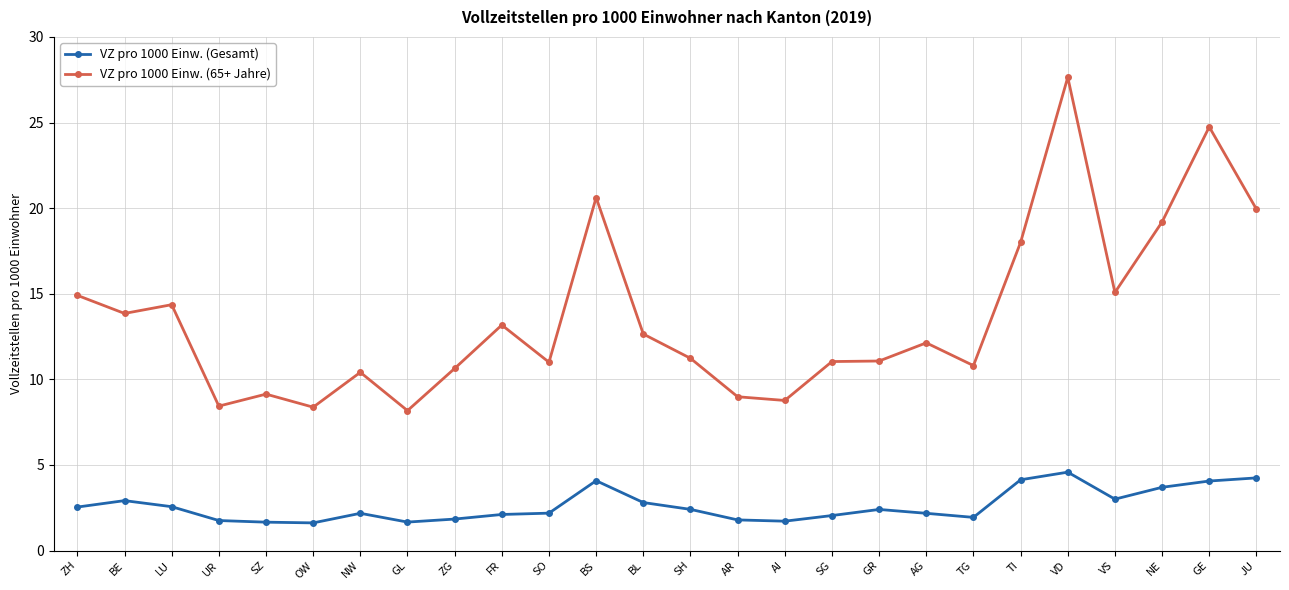

Rank the series by their maximum value, from lowest to highest.

VZ pro 1000 Einw. (Gesamt), VZ pro 1000 Einw. (65+ Jahre)